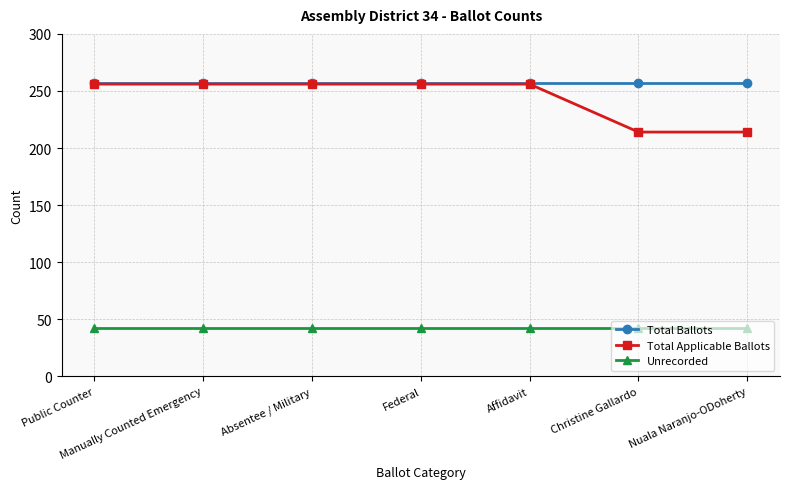

Reading right to left, list all the values displayed in this chart.

Total Ballots: Nuala Naranjo-ODoherty=257	Christine Gallardo=257	Affidavit=257	Federal=257	Absentee / Military=257	Manually Counted Emergency=257	Public Counter=257
Total Applicable Ballots: Nuala Naranjo-ODoherty=214	Christine Gallardo=214	Affidavit=256	Federal=256	Absentee / Military=256	Manually Counted Emergency=256	Public Counter=256
Unrecorded: Nuala Naranjo-ODoherty=42	Christine Gallardo=42	Affidavit=42	Federal=42	Absentee / Military=42	Manually Counted Emergency=42	Public Counter=42